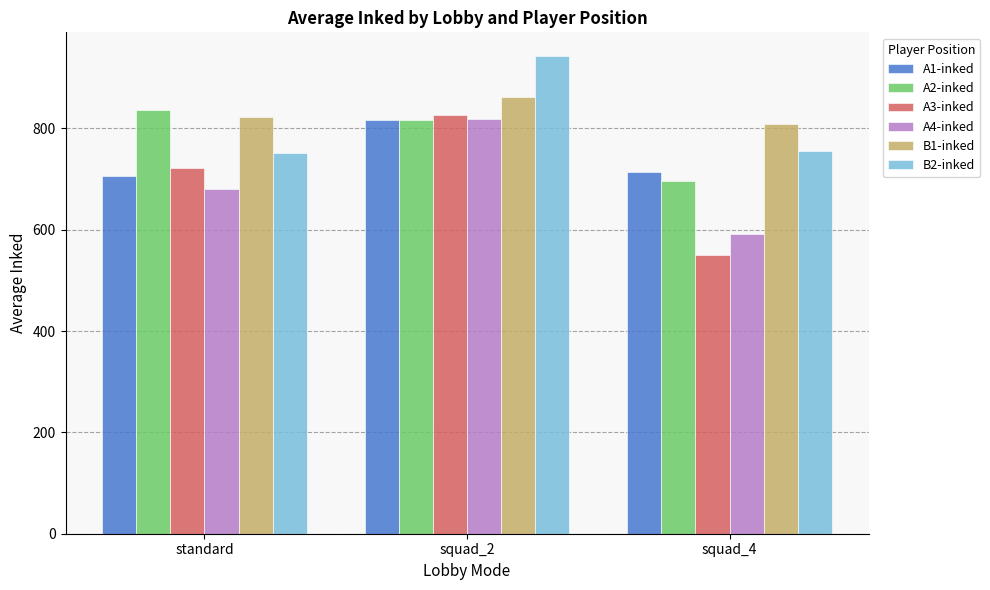

What is the lowest value of the A2-inked series?

695.7